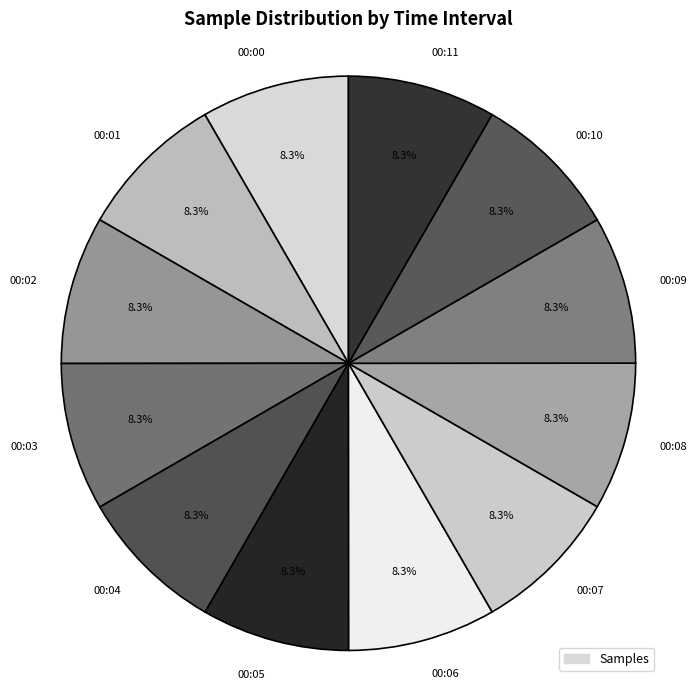

To the nearest percent, what is the average slice percentage?

8%